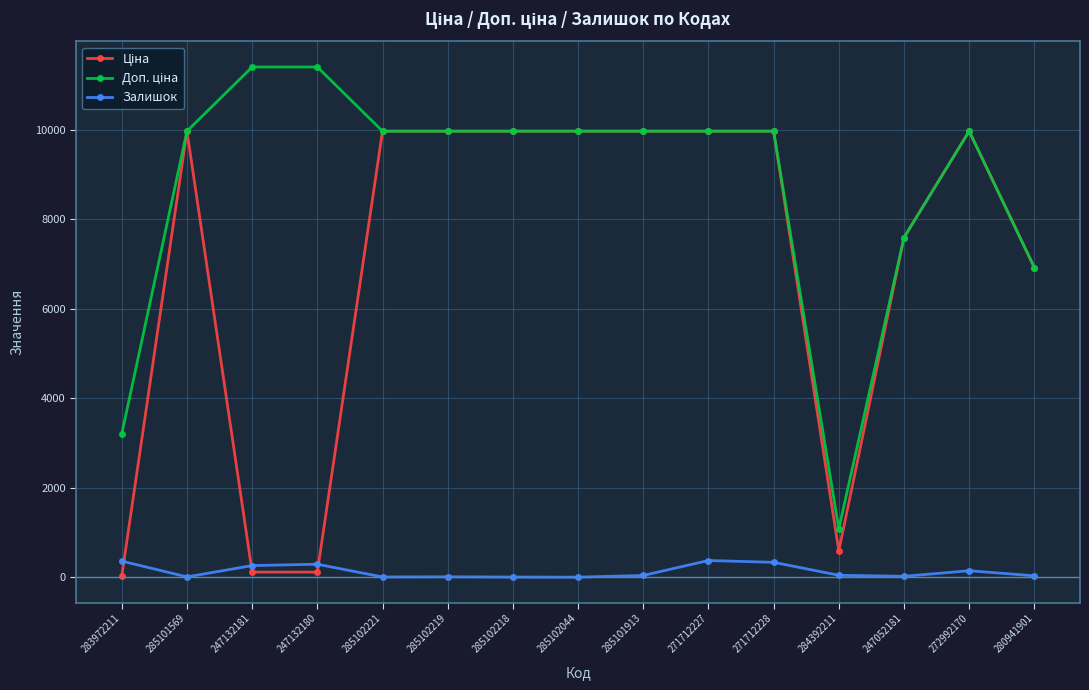

What is the average value of the Залишок series?

127.9